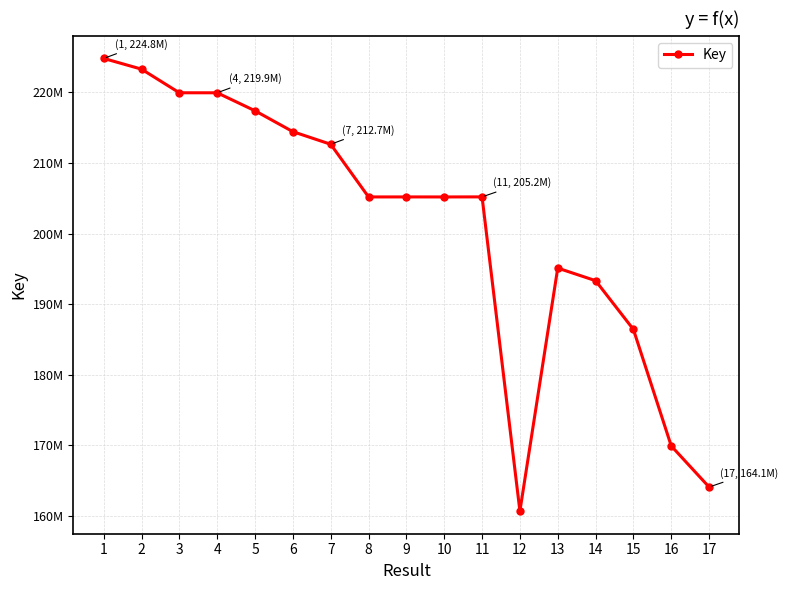

Reading left to right, list all the values displayed in this chart.

224817696	223297684	219950242	219948654	217397304	214439770	212650917	205188668	205191486	205188078	205198331	160669428	195106306	193322025	186412308	169899090	164076099